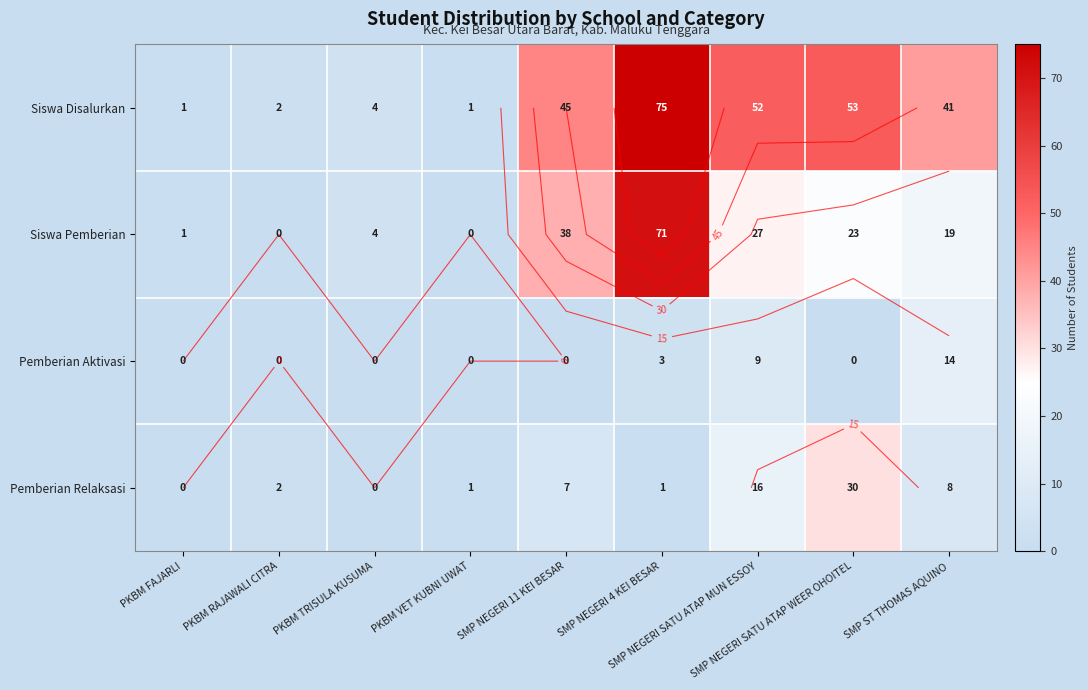

Which series has the largest range (max minus min)?

Siswa Disalurkan